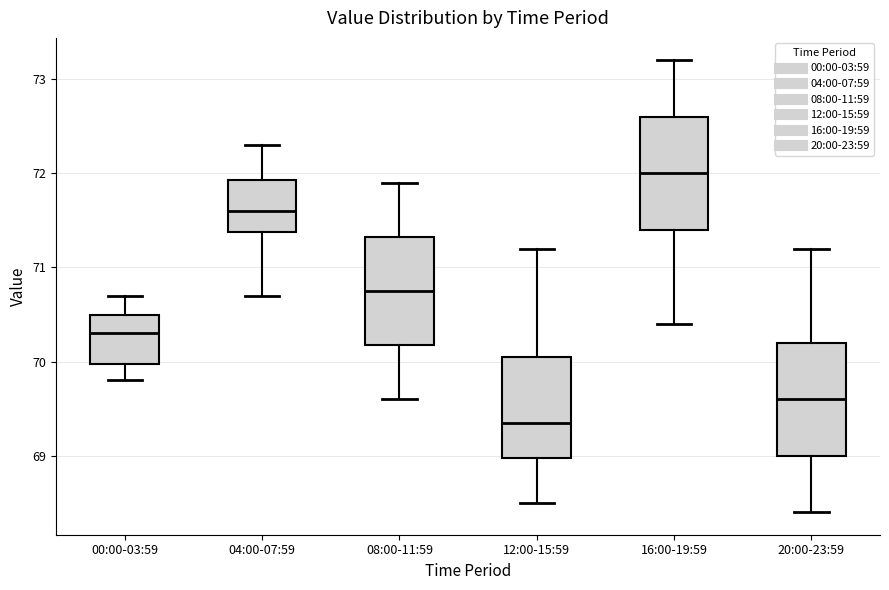

Reading left to right, transcribe this box plot: for each box, give where its median line is, the range the box spans, and where its two whiskers end, as read against the y-axis. The values are not printed on the chart, so give them approximately, as read against the axis.

00:00-03:59: median 70.3, box 70.0 to 70.5, whiskers 69.8 to 70.7
04:00-07:59: median 71.6, box 71.4 to 71.9, whiskers 70.7 to 72.3
08:00-11:59: median 70.8, box 70.2 to 71.3, whiskers 69.6 to 71.9
12:00-15:59: median 69.4, box 69.0 to 70.1, whiskers 68.5 to 71.2
16:00-19:59: median 72.0, box 71.4 to 72.6, whiskers 70.4 to 73.2
20:00-23:59: median 69.6, box 69.0 to 70.2, whiskers 68.4 to 71.2